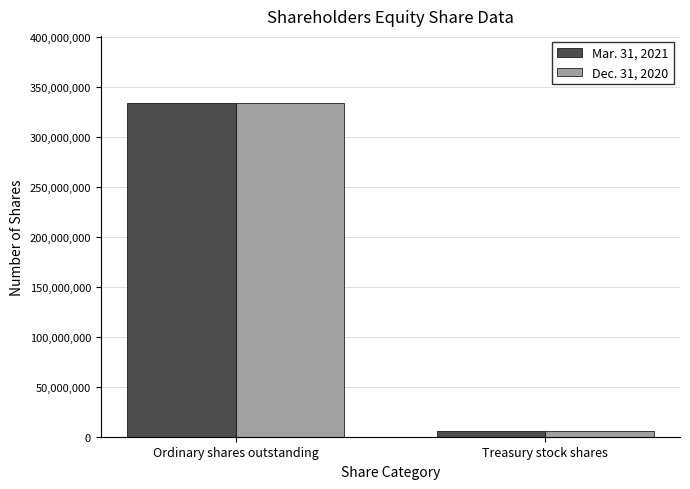

Are the bars horizontal?

No